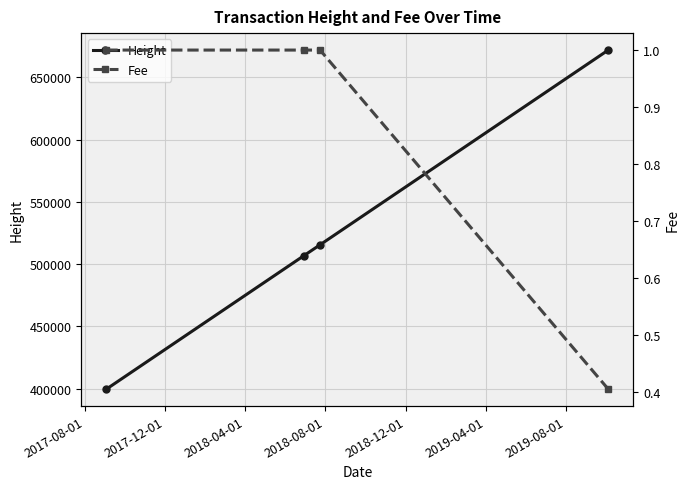

True or false: Height and Fee intersect in this chart.

False